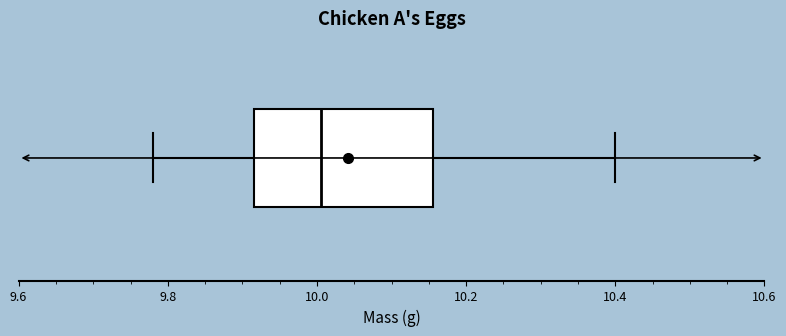

Where does the median line of the box sit on the x-axis? The values are not printed on the chart, so give them approximately, as read against the axis.

10.00